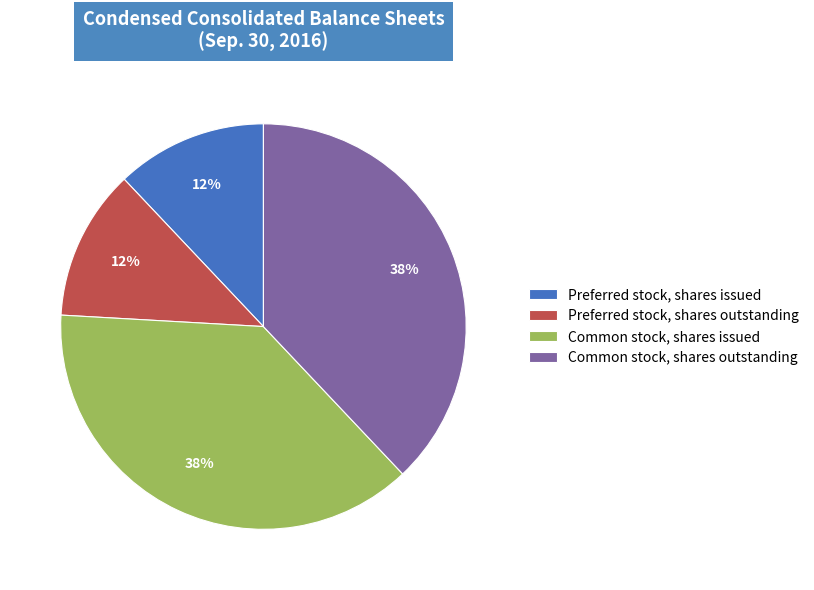

To the nearest percent, what is the combined percentage of Preferred stock, shares issued and Common stock, shares issued?

50%